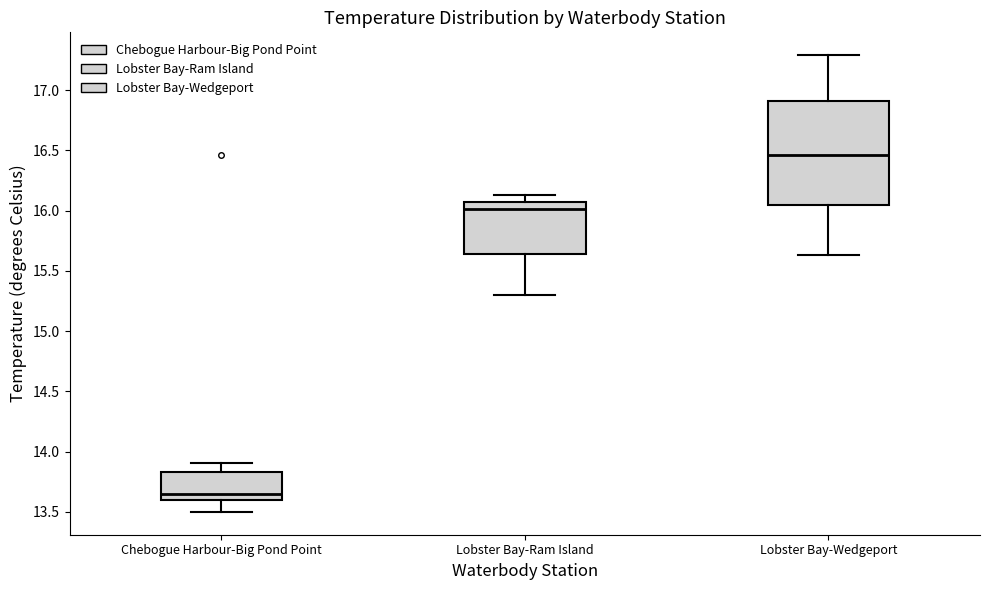

Which box has the highest median line?

Lobster Bay-Wedgeport